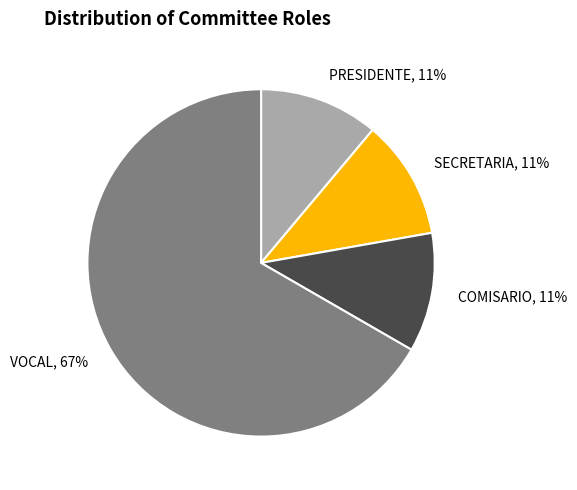

The PRESIDENTE slice represents 22% of the pie. True or false?

False